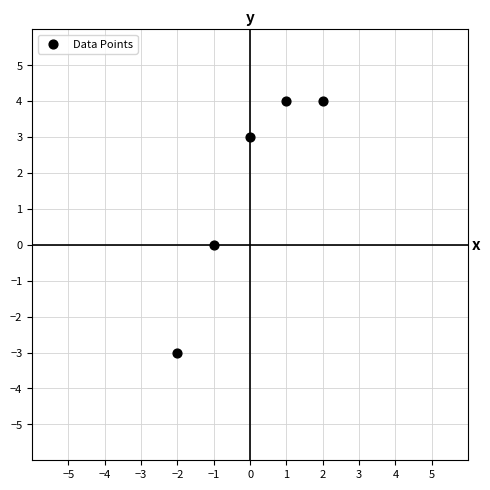

What is the range of Y values (max minus min)?

7